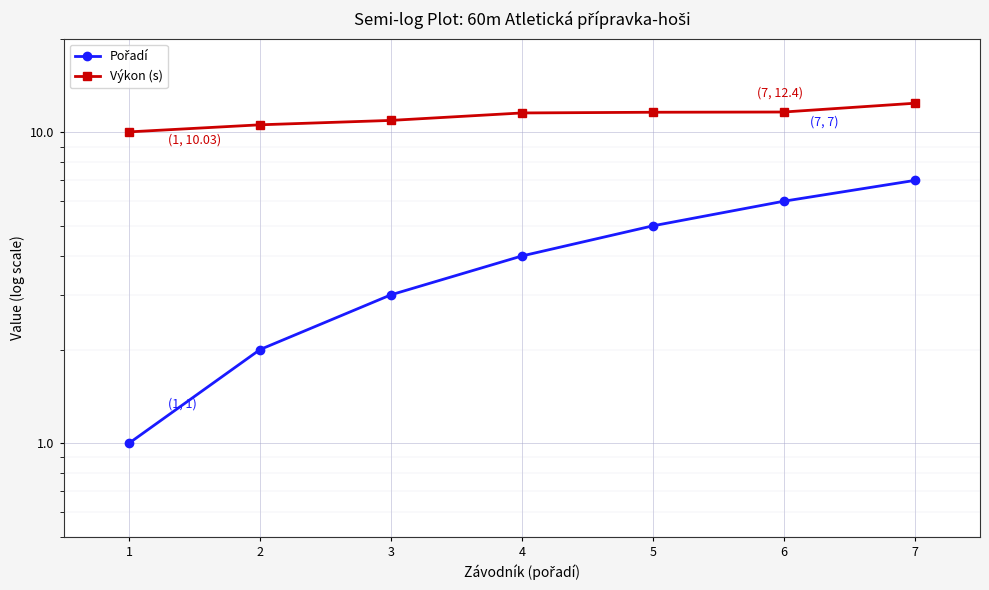

What is the sum of all Pořadí values?

28.0